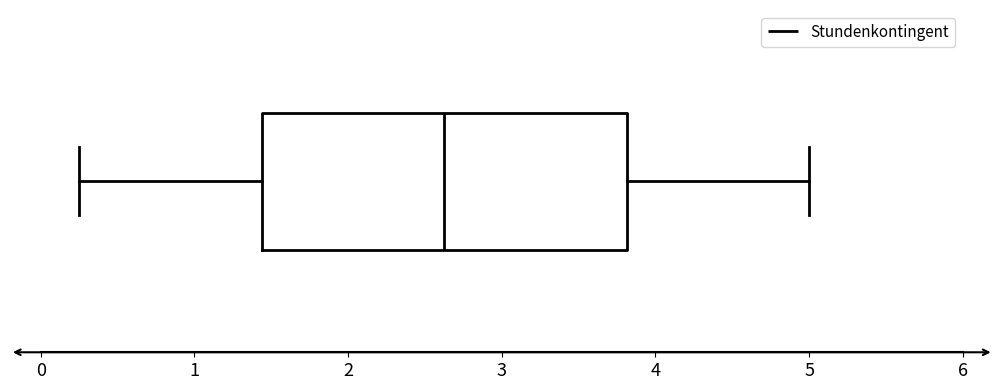

Transcribe this box plot: give where the median line is, the range the box spans, and where the two whiskers end, as read against the x-axis. The values are not printed on the chart, so give them approximately, as read against the axis.

median 2.6, box 1.4 to 3.8, whiskers 0.3 to 5.0